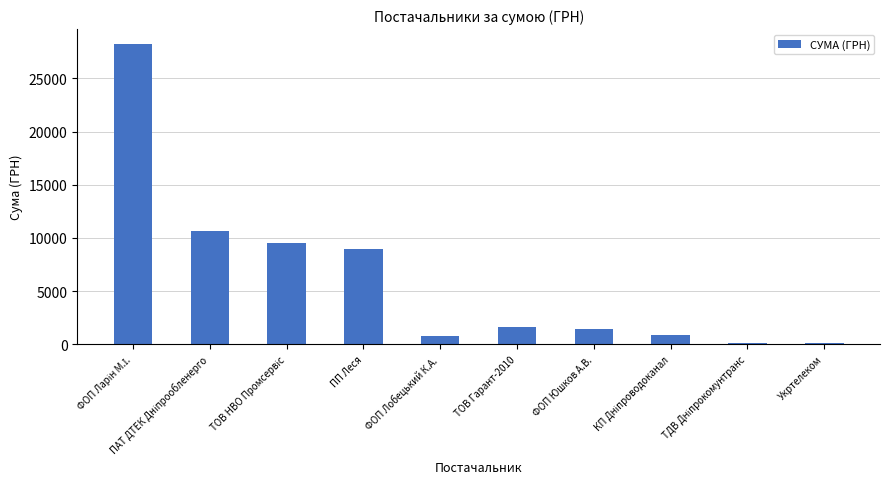

What is the label of the 6th bar from the left?

ТОВ Гарант-2010